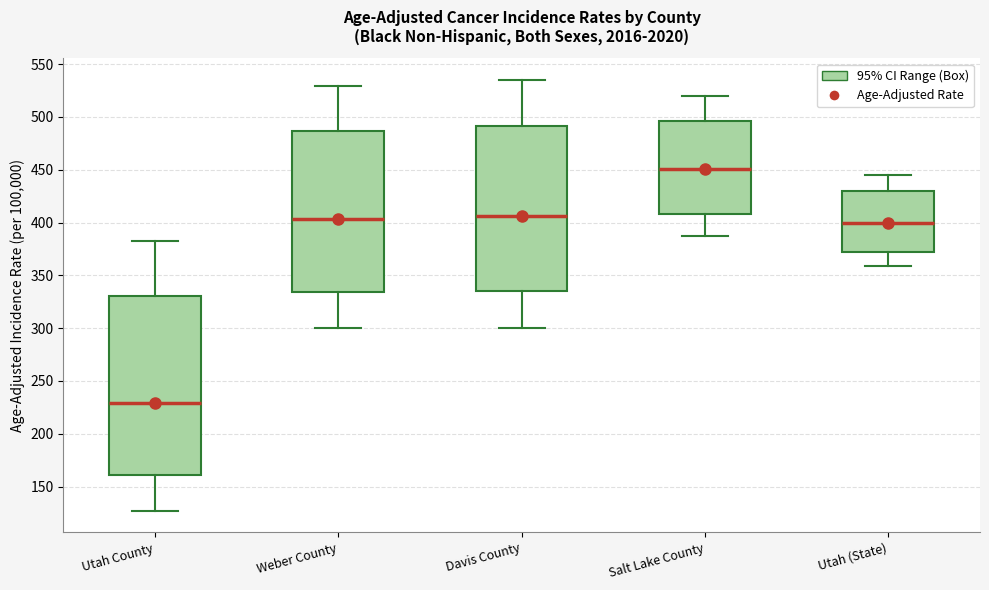

Which box has the lowest median line?

Utah County